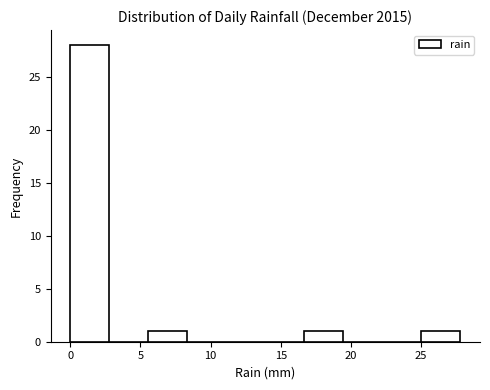

Over which range of the x-axis is the bar tallest?

0.0 to 3.0